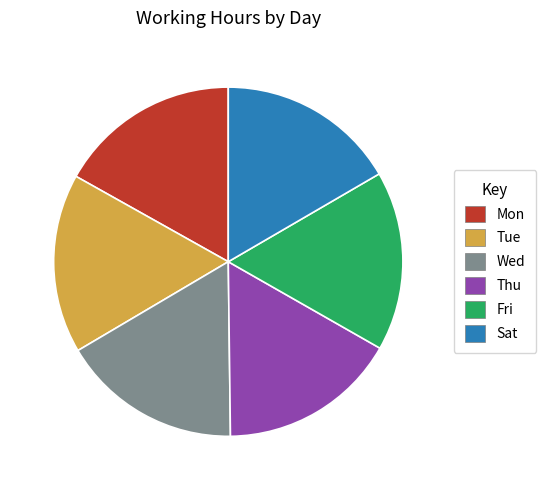

Count the number of slices in the pie.

6